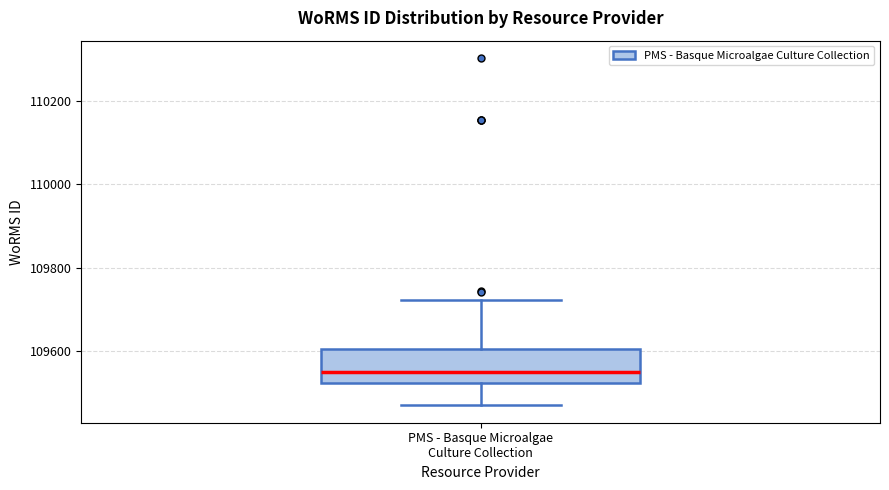

Where does the median line of the box for PMS - Basque Microalgae Culture Collection sit on the y-axis? The values are not printed on the chart, so give them approximately, as read against the axis.

109540